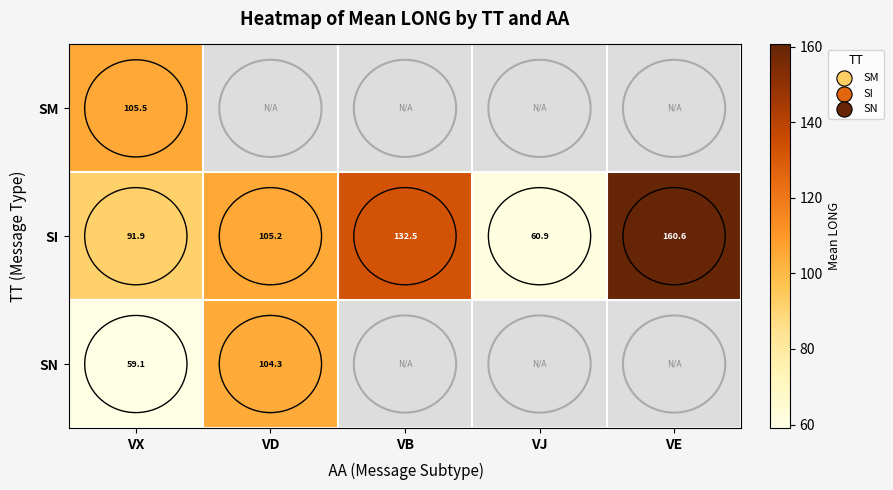

What is the sum of the SI values at VE and VB?

293.1